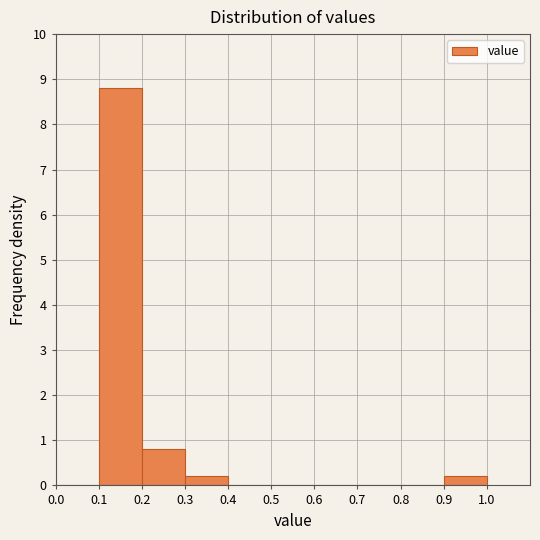

What is the height of the bar covering 0.3 to 0.4 on the x-axis? The values are not printed on the chart, so give them approximately, as read against the axis.

0.2